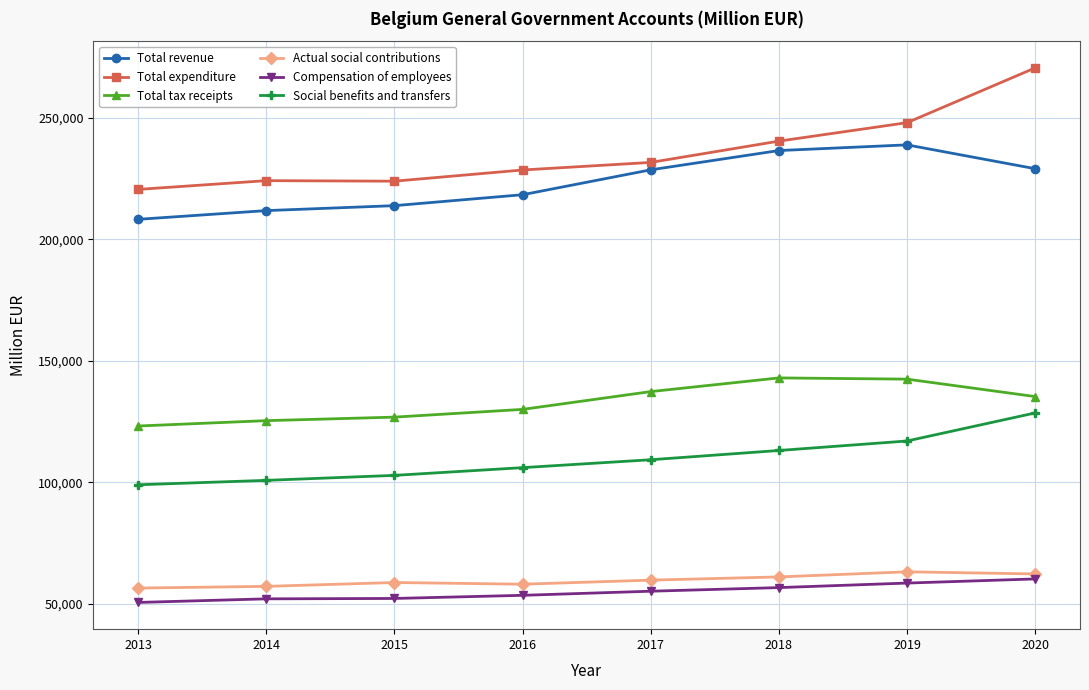

The value of Actual social contributions at 2016 is 23604.9. True or false?

False